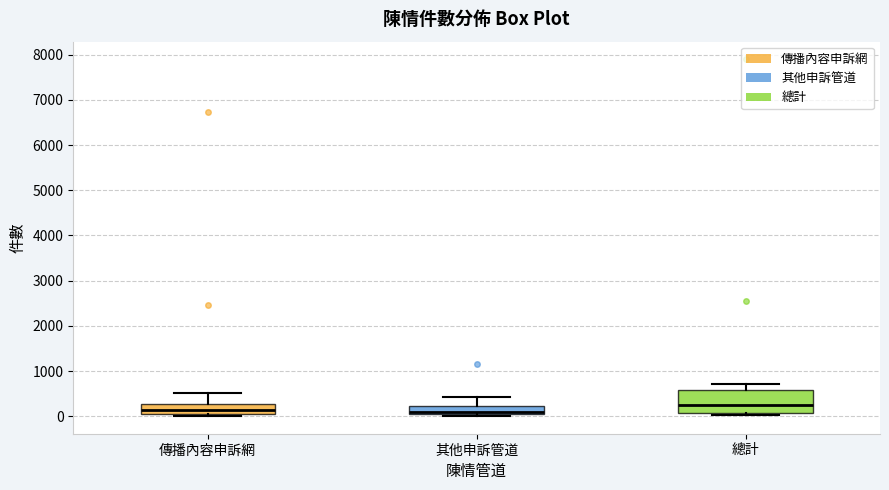

Where is the lower edge of the box for 總計 on the y-axis? The values are not printed on the chart, so give them approximately, as read against the axis.

100